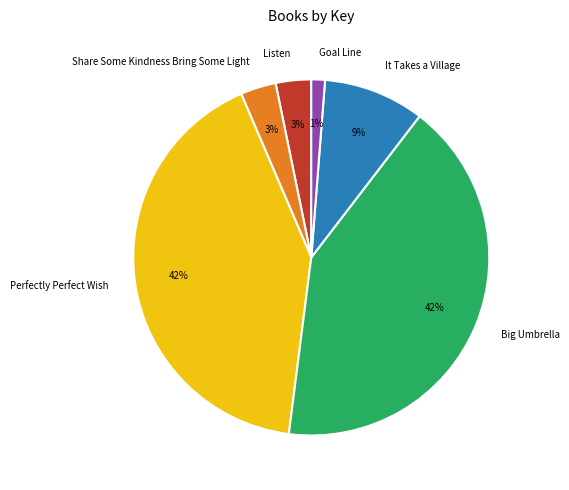

Which slice is the smallest?

Goal Line